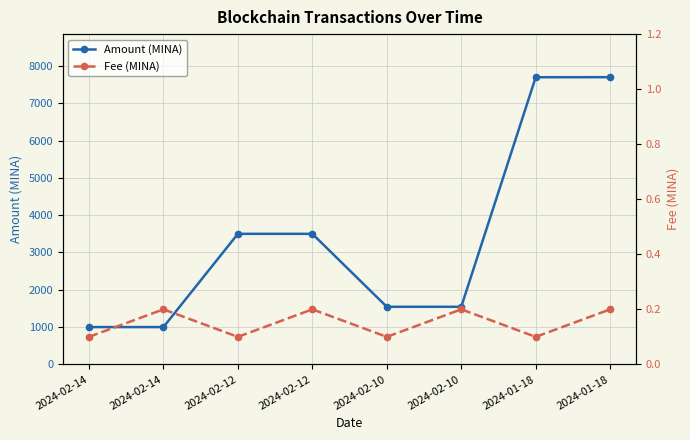

At 2024-02-10, list the series in order from smallest to largest.

Fee (MINA), Amount (MINA)